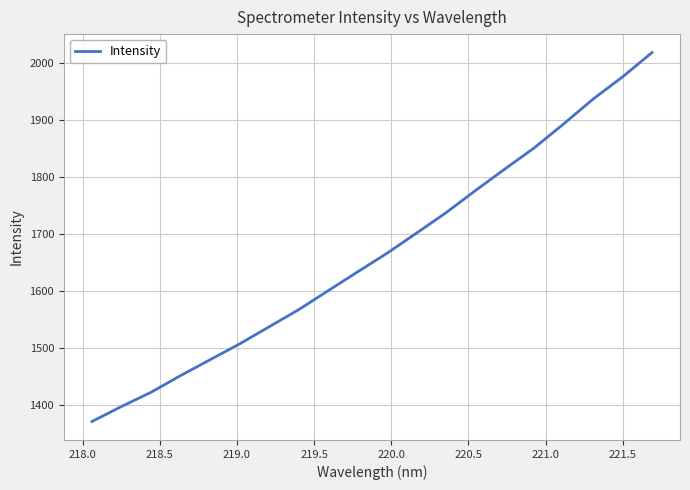

What is the difference between the maximum and minimum values?

648.1